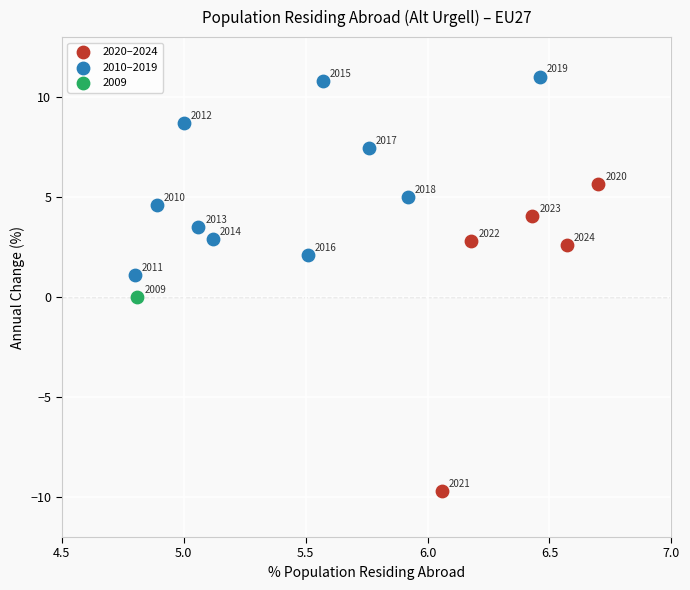

Which series reaches the minimum Y coordinate?

2020–2024